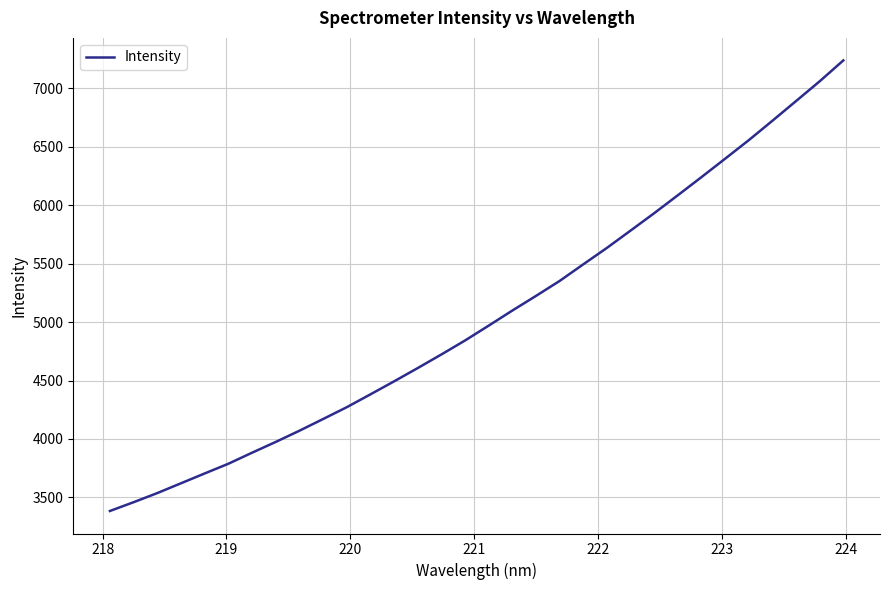

True or false: there are more than 2 points higher than both neighbors.

False